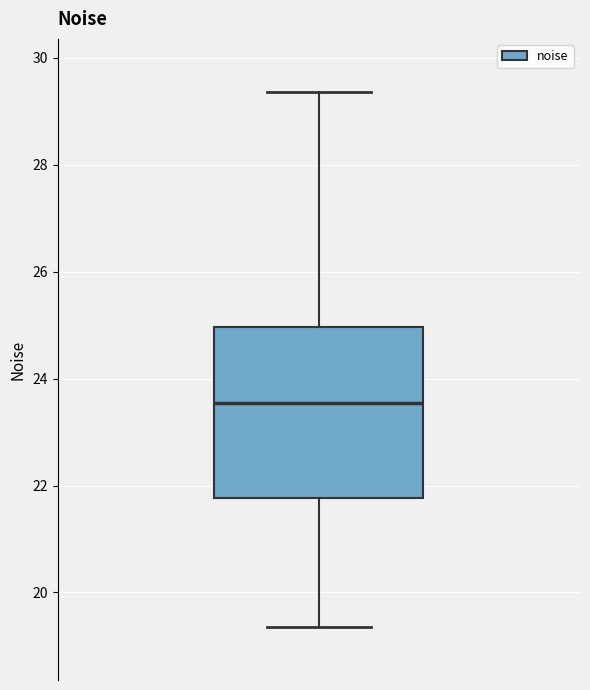

Read this box plot against the y-axis: the position of the median line, the range covered by the box, and the ends of both whiskers. The values are not printed on the chart, so give them approximately, as read against the axis.

median 23.6, box 21.8 to 25.0, whiskers 19.4 to 29.4